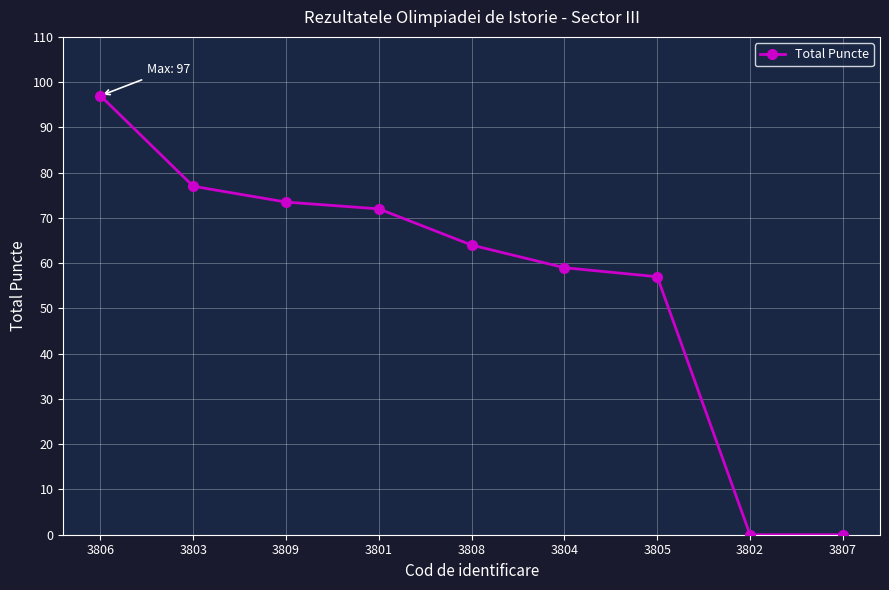

What is the change in value from 3805 to 3807?

-57.0